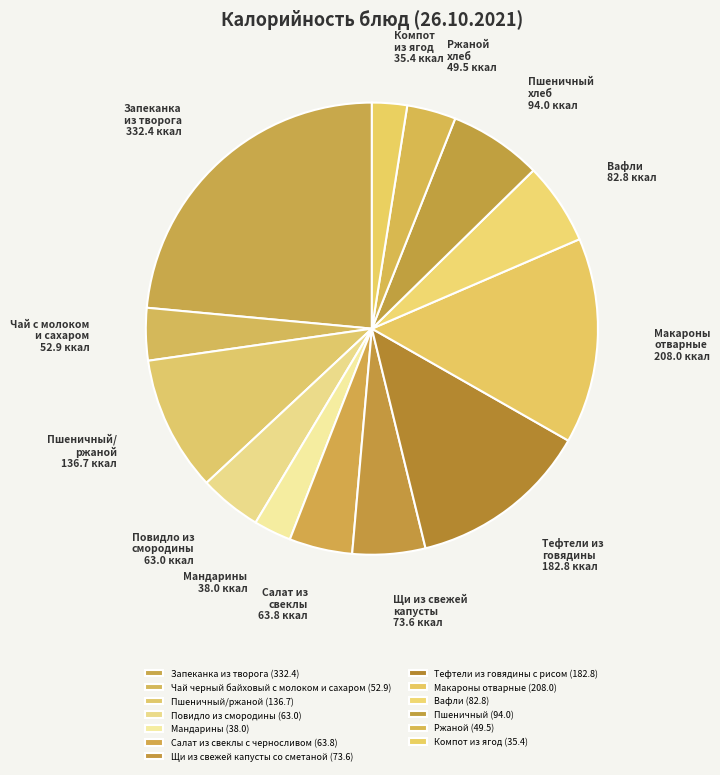

Does any single category account for the majority?

No